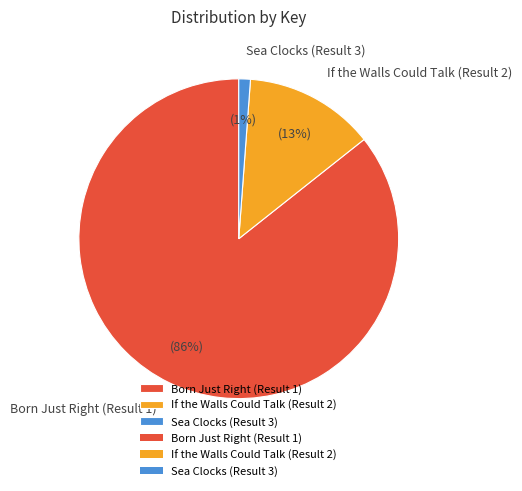

The Sea Clocks (Result 3) slice represents 1% of the pie. True or false?

True